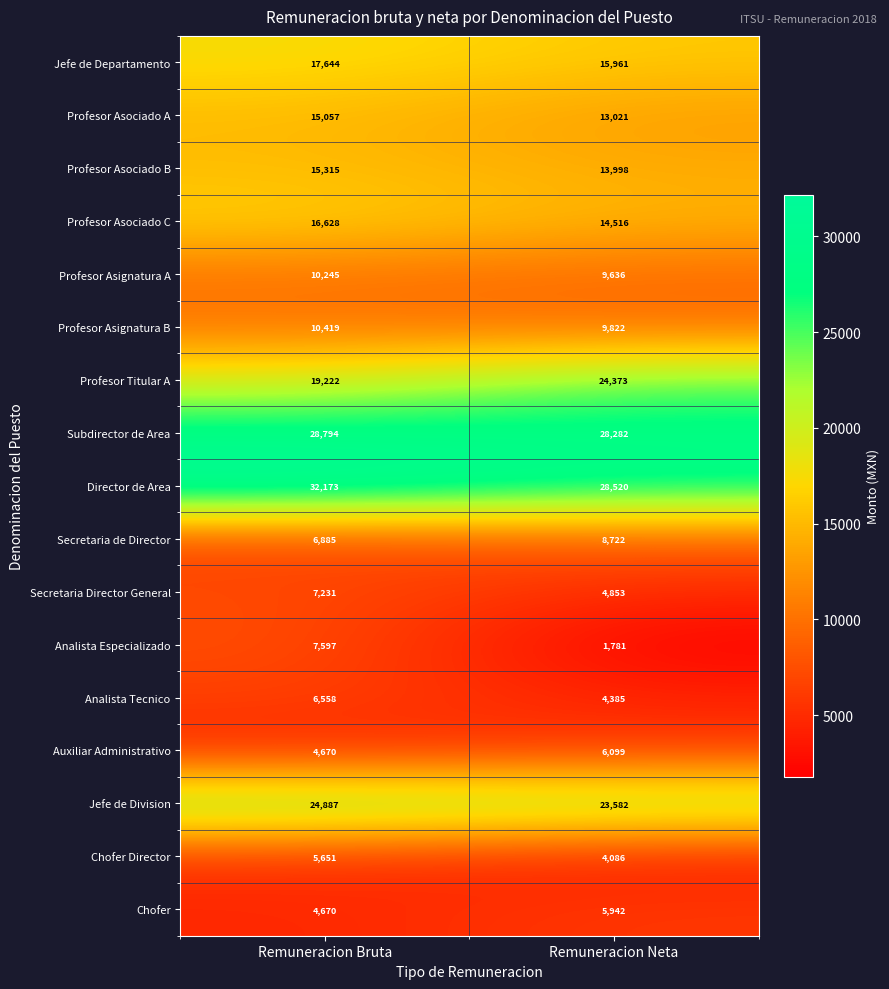

How many distinct data groups are displayed?

17